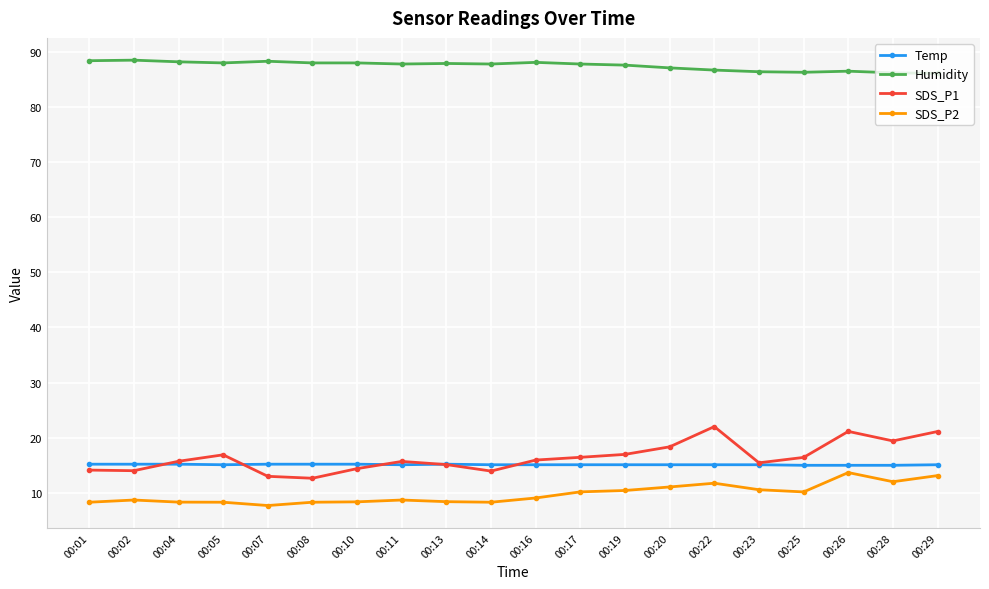

True or false: SDS_P1 and Temp cross at least once.

True